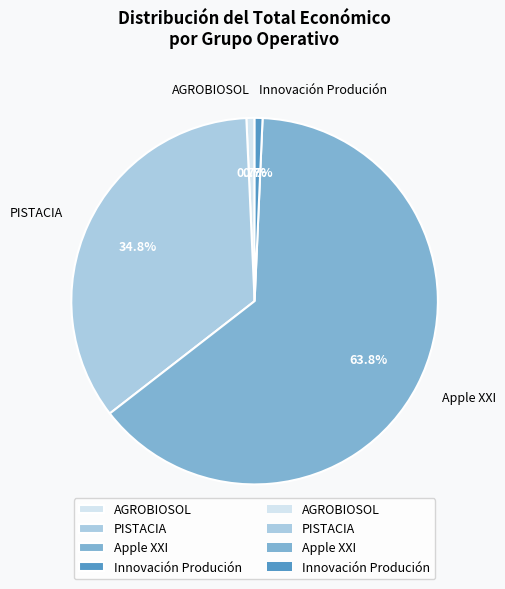

How many slices are in this pie chart?

4